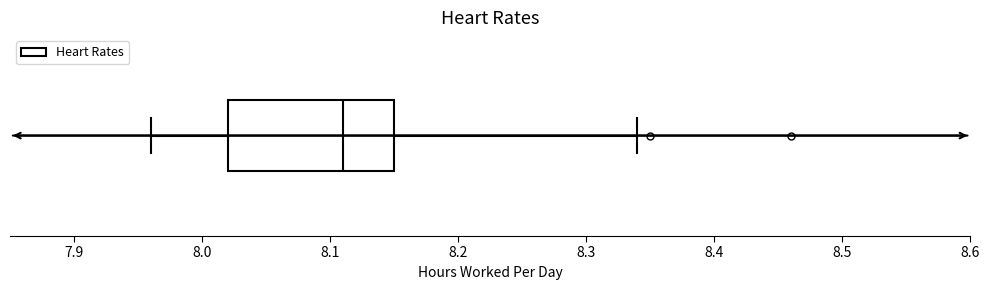

Transcribe this box plot: give where the median line is, the range the box spans, and where the two whiskers end, as read against the x-axis. The values are not printed on the chart, so give them approximately, as read against the axis.

median 8.11, box 8.02 to 8.15, whiskers 7.96 to 8.34